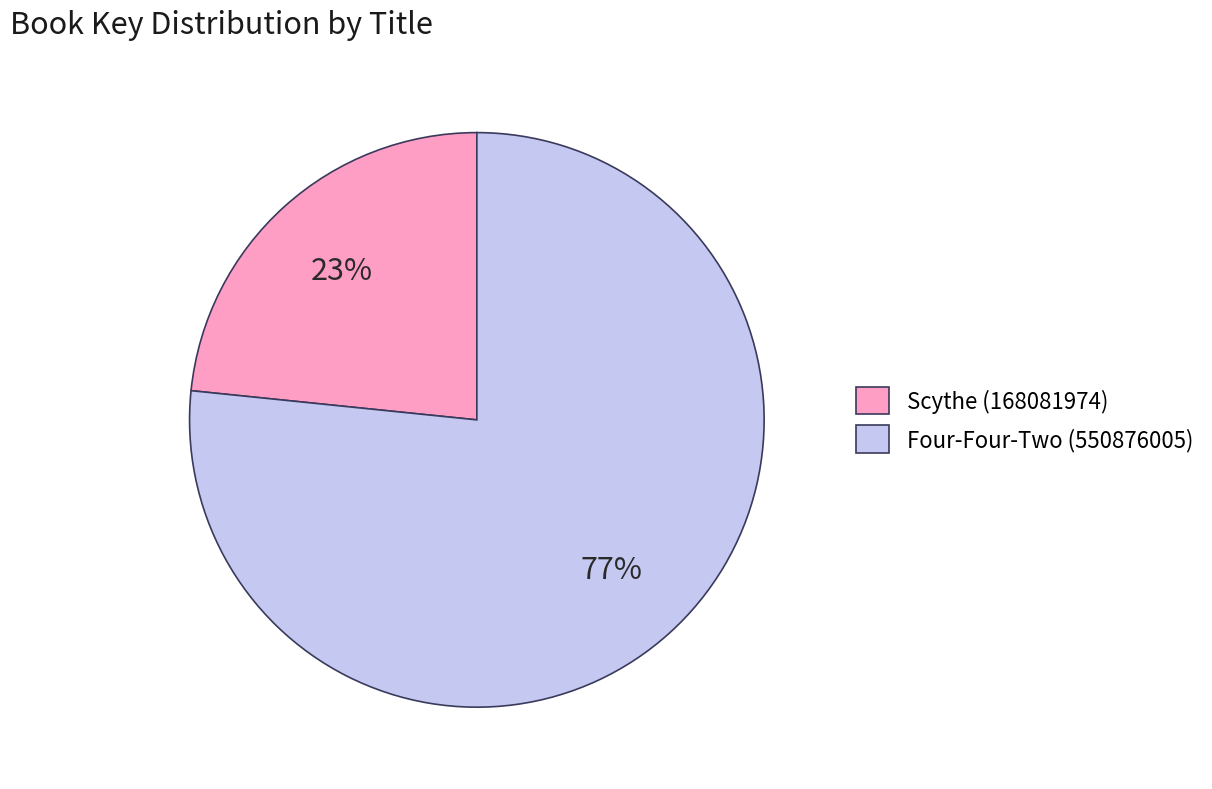

To the nearest percent, what is the average slice percentage?

50%